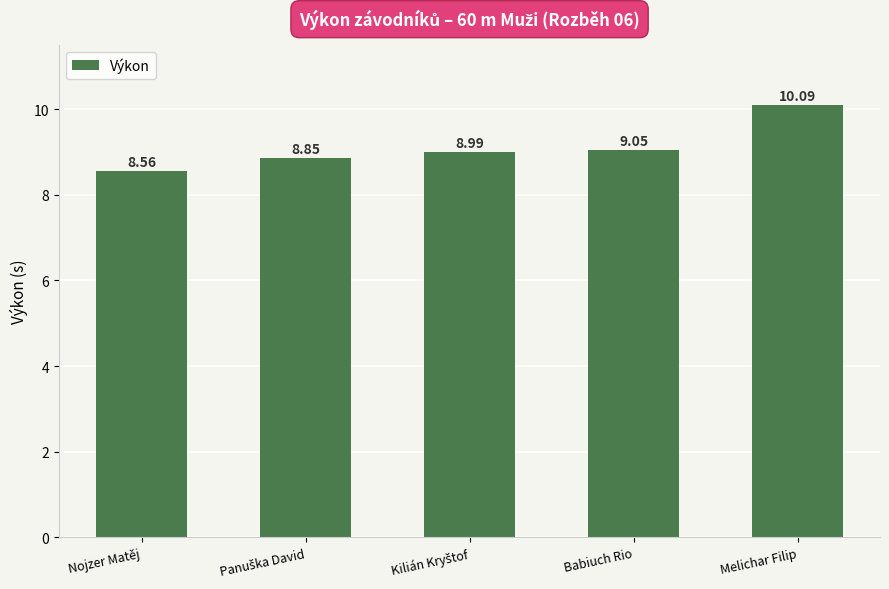

The value at Nojzer Matěj is 14.4. True or false?

False